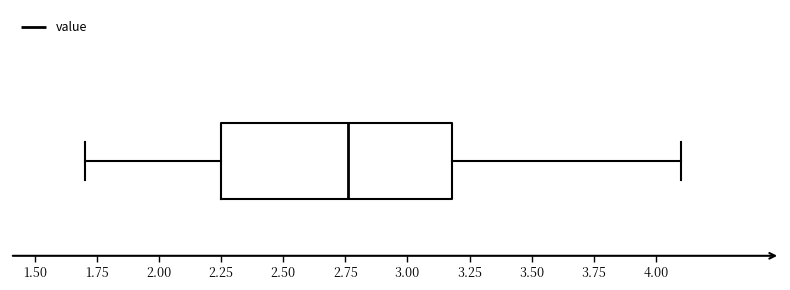

Read this box plot against the x-axis: the position of the median line, the range covered by the box, and the ends of both whiskers. The values are not printed on the chart, so give them approximately, as read against the axis.

median 2.75, box 2.25 to 3.20, whiskers 1.70 to 4.10